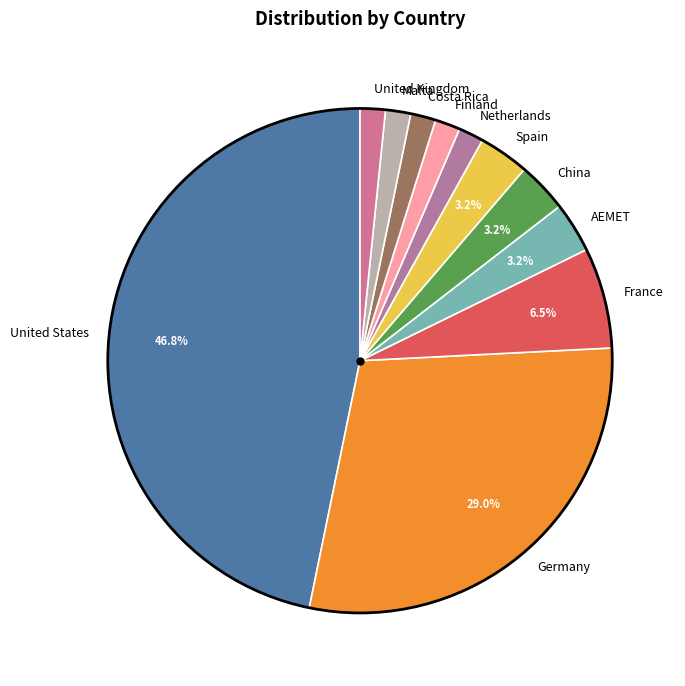

True or false: China accounts for 3% of the total.

True